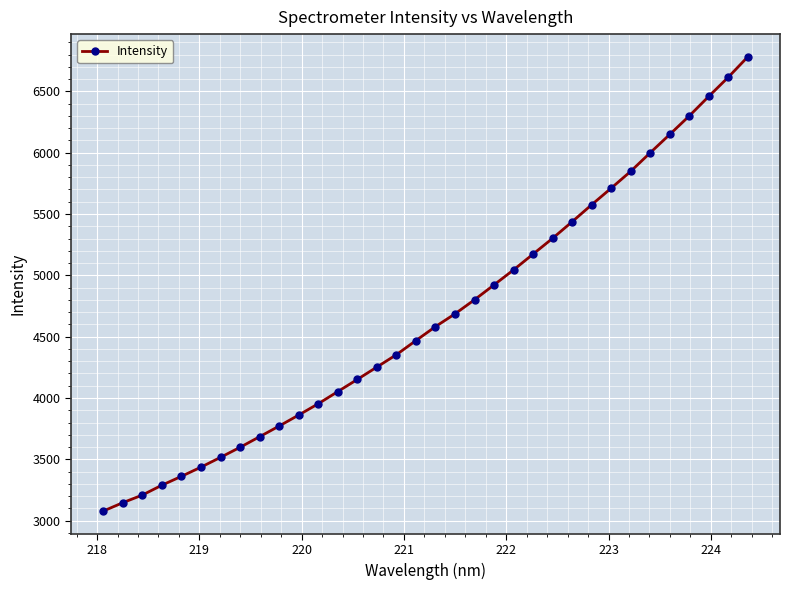

What is the greatest value displayed?

6781.1